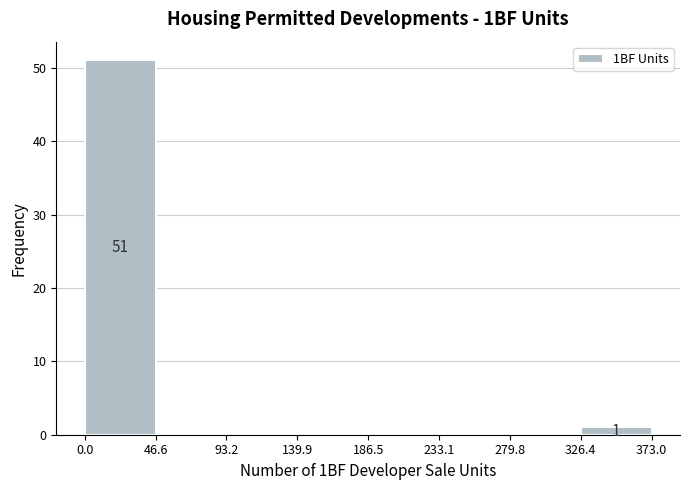

Which range on the x-axis has the tallest bar?

0.0 to 46.6